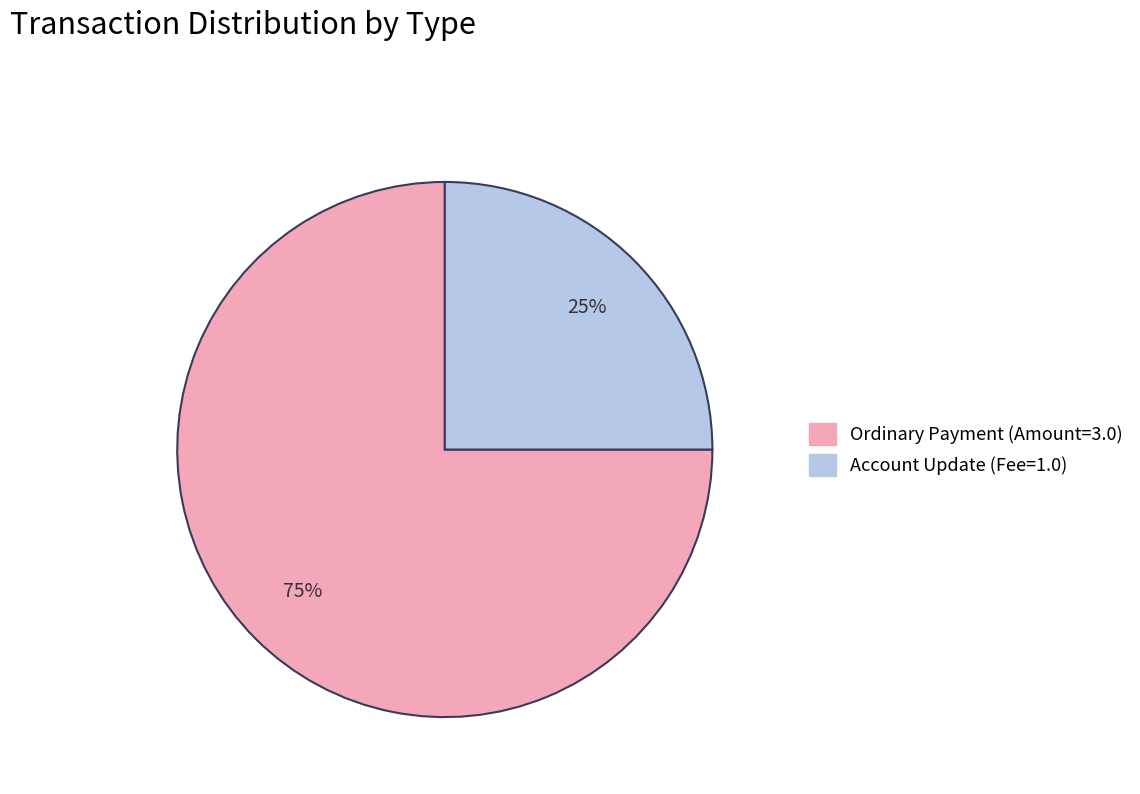

What percentage is the Account Update (Fee=1.0) slice, to the nearest percent?

25%